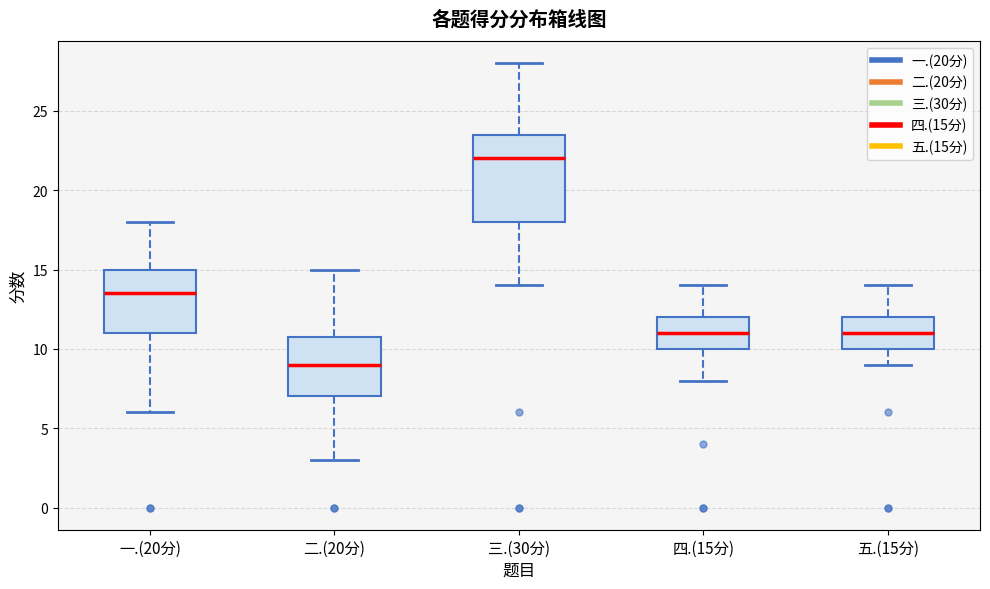

Where is the lower edge of the box for 二.(20分) on the y-axis? The values are not printed on the chart, so give them approximately, as read against the axis.

7.0